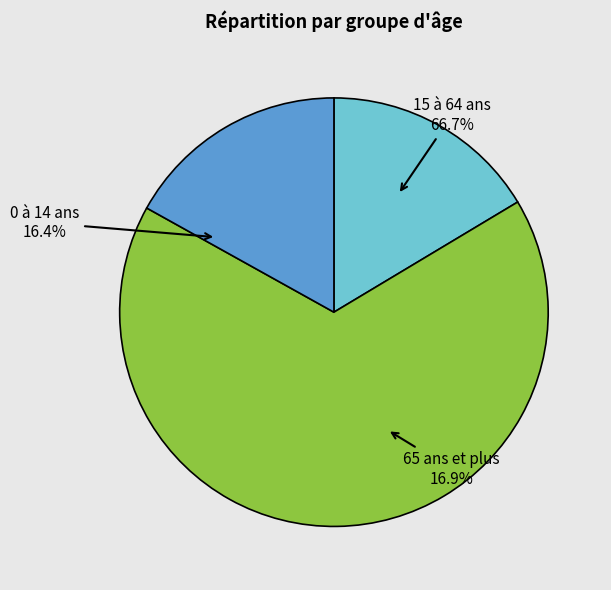

What is the total percentage of 65 ans et plus and 15 à 64 ans?

83.6%